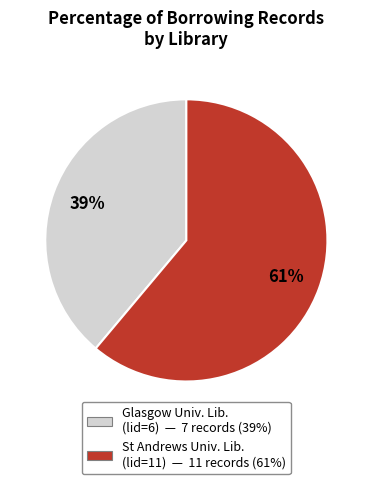

Does any single category account for the majority?

Yes